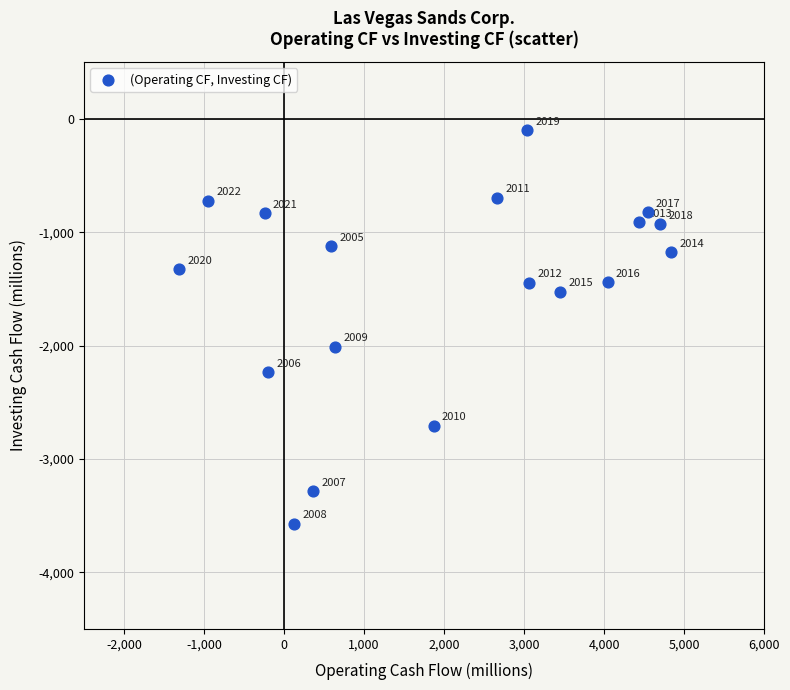

What Y value in the scatter plot is closest to -1837?

-2010